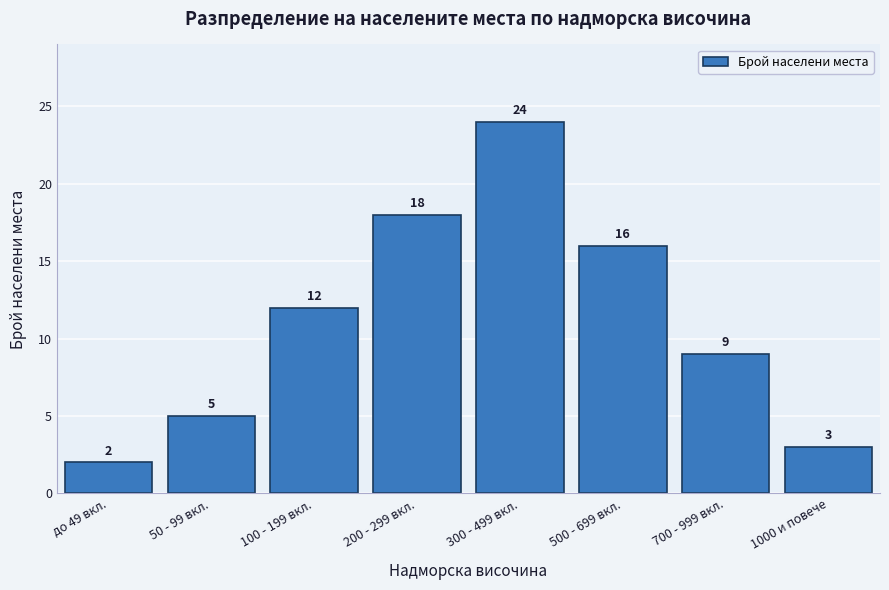

Reading left to right, list all the values displayed in this chart.

2	5	12	18	24	16	9	3